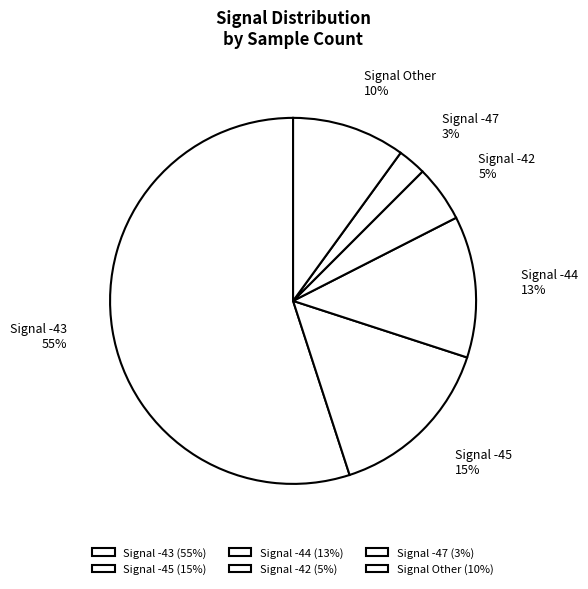

What is the ratio of the value at Signal -44 to the value at Signal Other?

1.3